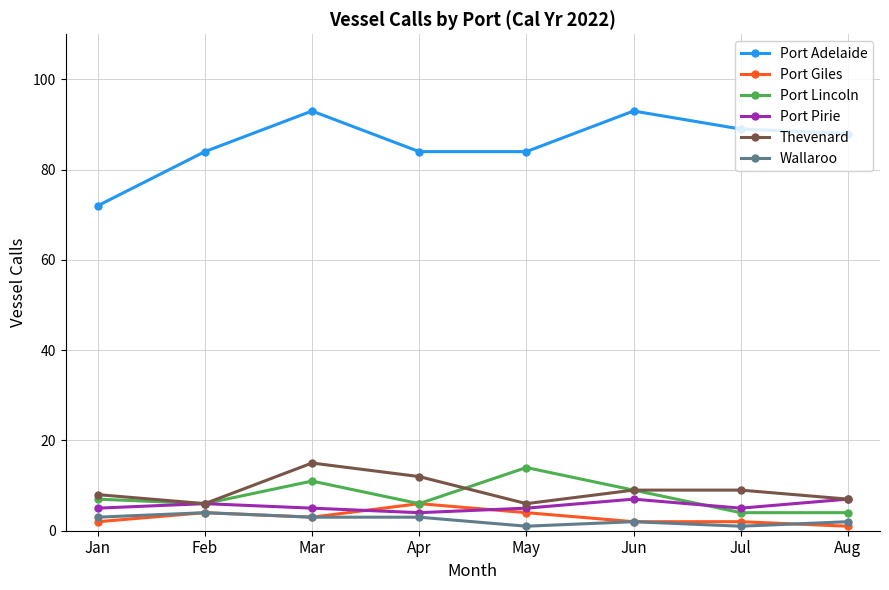

Reading right to left, extract all data points from this chart.

Port Adelaide: 88	89	93	84	84	93	84	72
Port Giles: 1	2	2	4	6	3	4	2
Port Lincoln: 4	4	9	14	6	11	6	7
Port Pirie: 7	5	7	5	4	5	6	5
Thevenard: 7	9	9	6	12	15	6	8
Wallaroo: 2	1	2	1	3	3	4	3